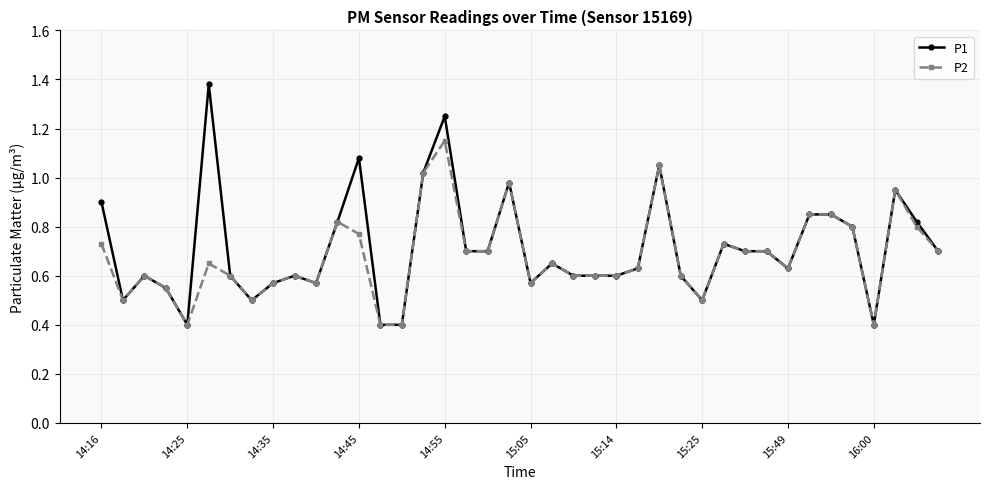

True or false: P1 has more than 2 interior local peaks.

True